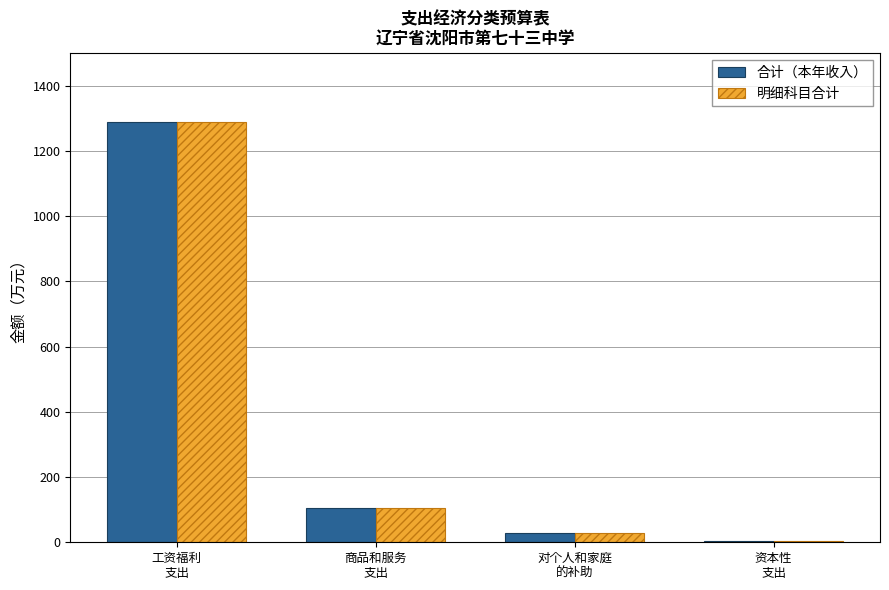

At which category does the chart reach its minimum across all series?

资本性
支出